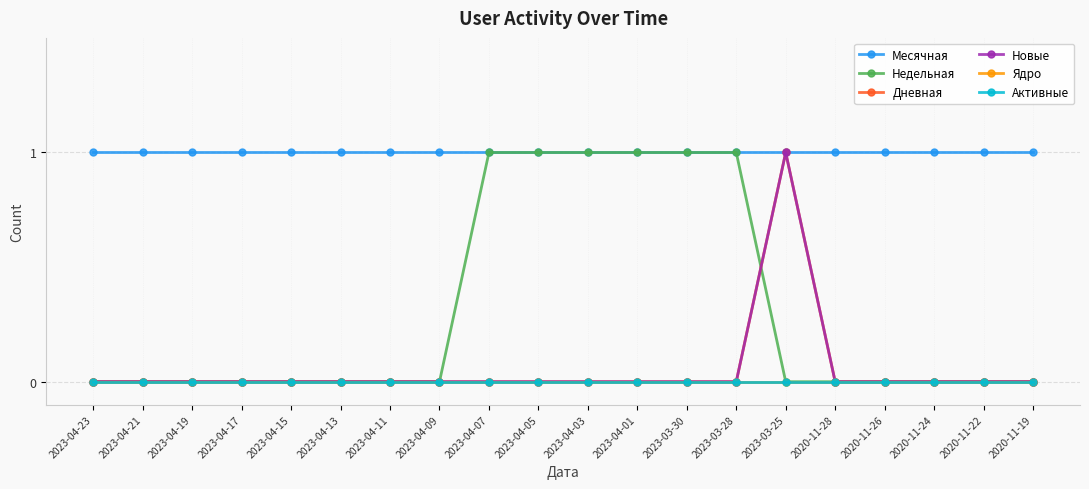

Which series has the largest range (max minus min)?

Недельная